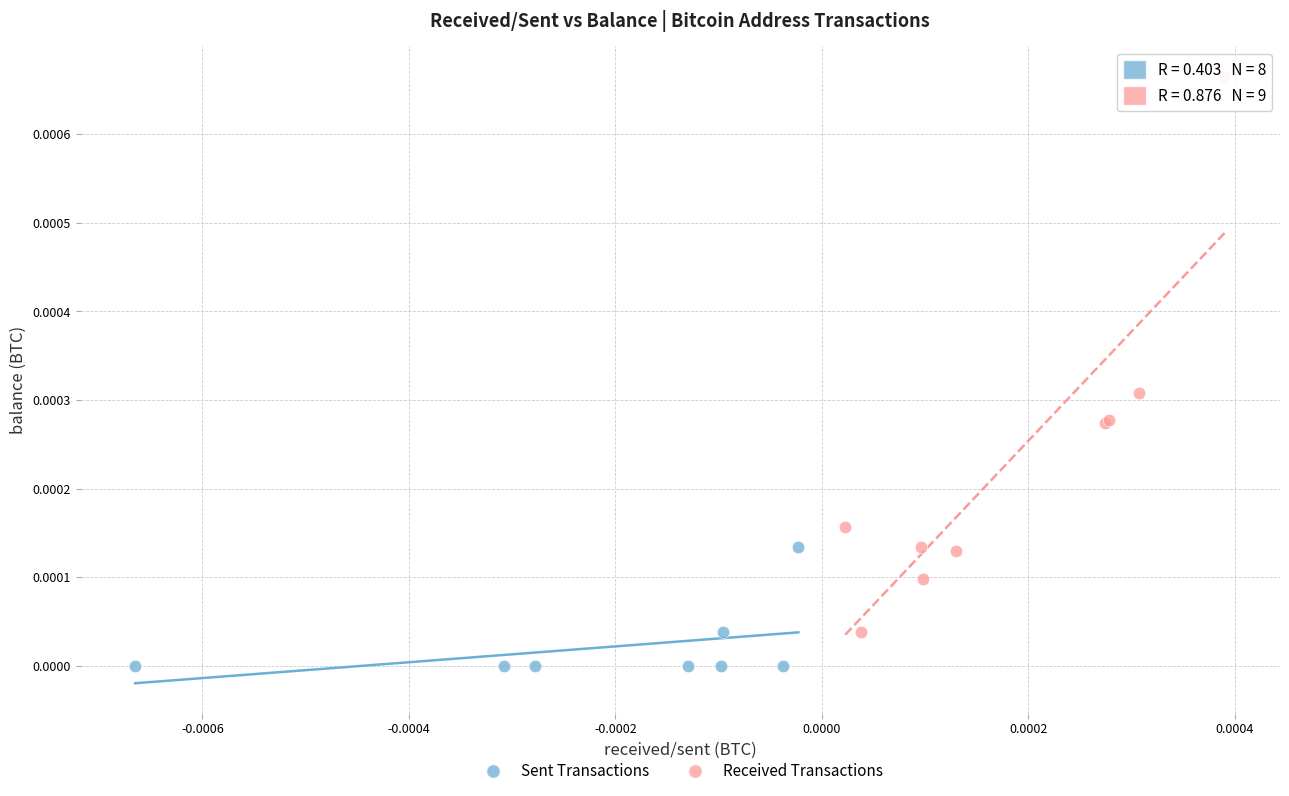

Which series contains the lowest Y value?

Sent Transactions